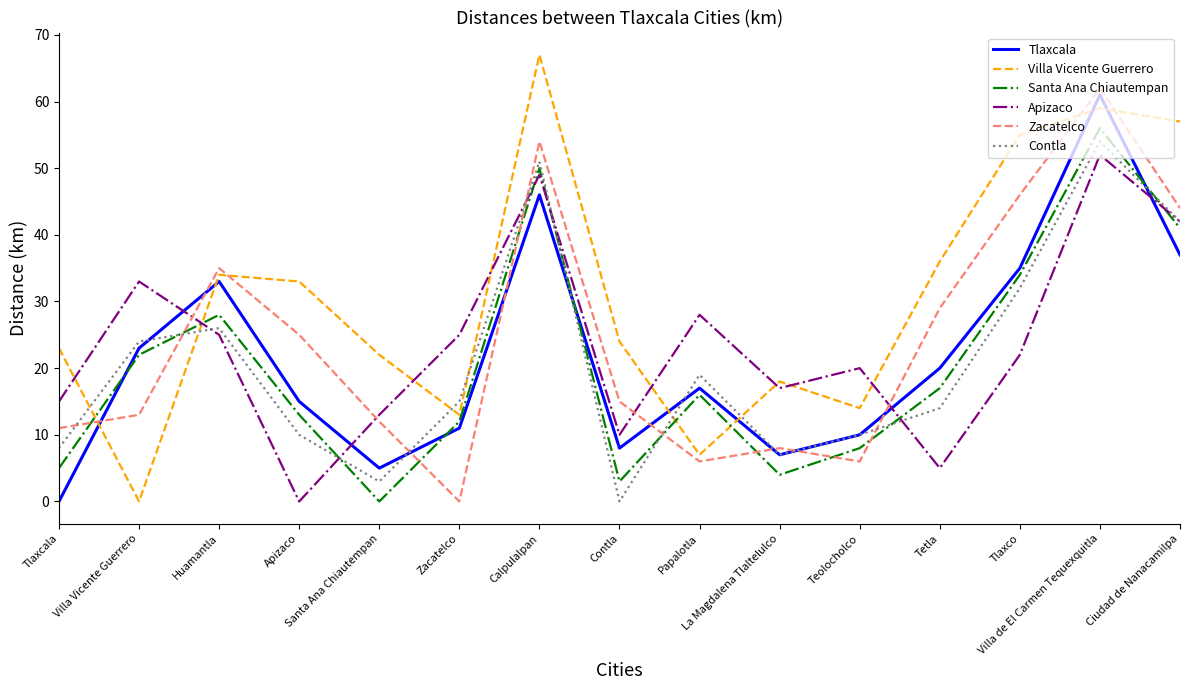

What are all the series names shown in the legend?

Tlaxcala, Villa Vicente Guerrero, Santa Ana Chiautempan, Apizaco, Zacatelco, Contla